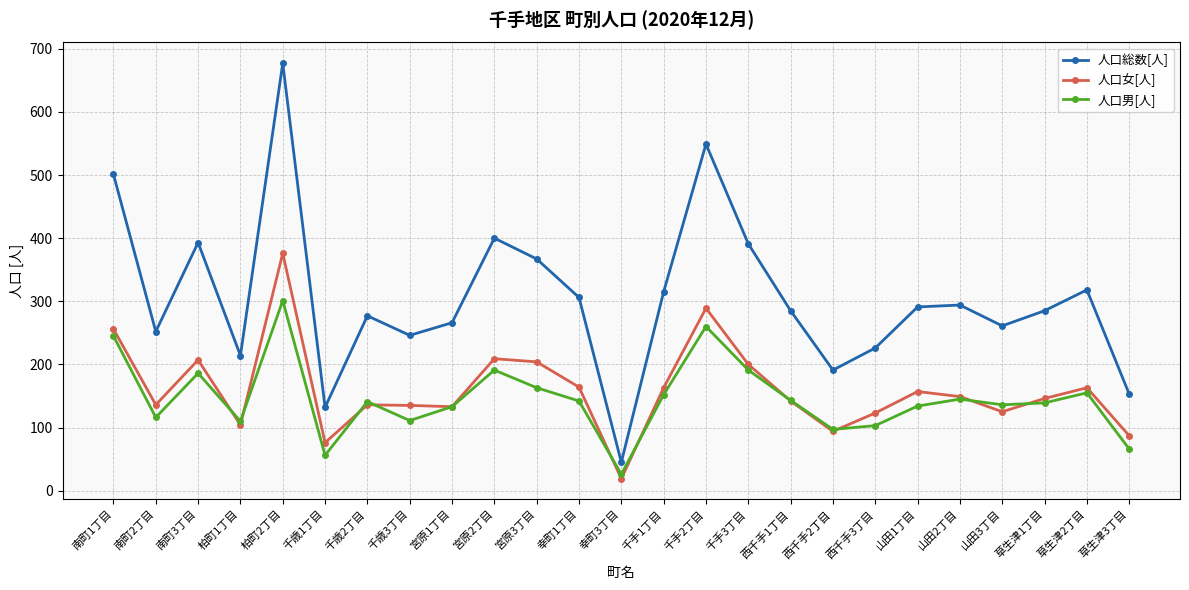

What position from the right is 南町3丁目?

23